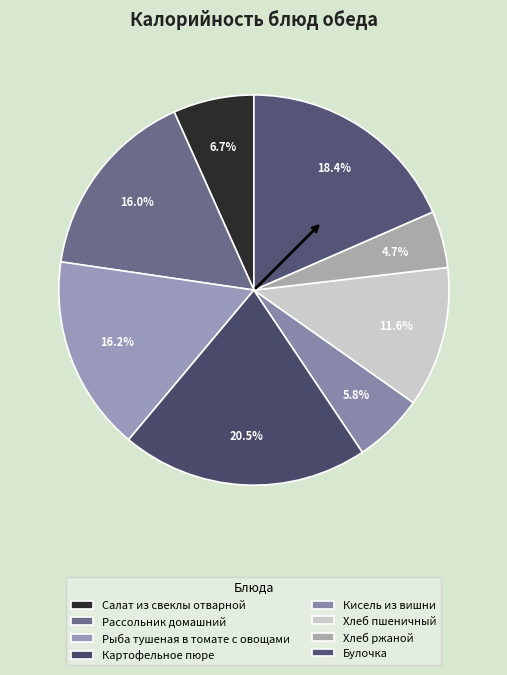

Which category has the smallest portion of the pie?

Хлеб ржаной